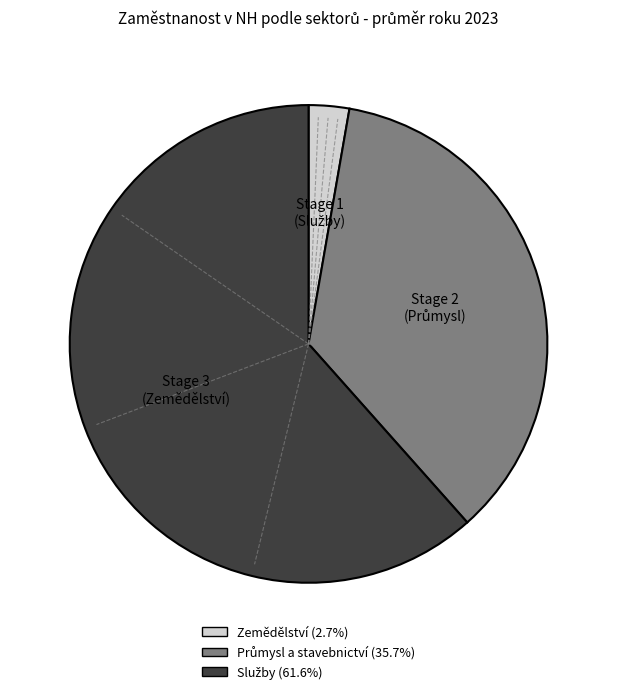

Which category has the smallest portion of the pie?

Zemědělství